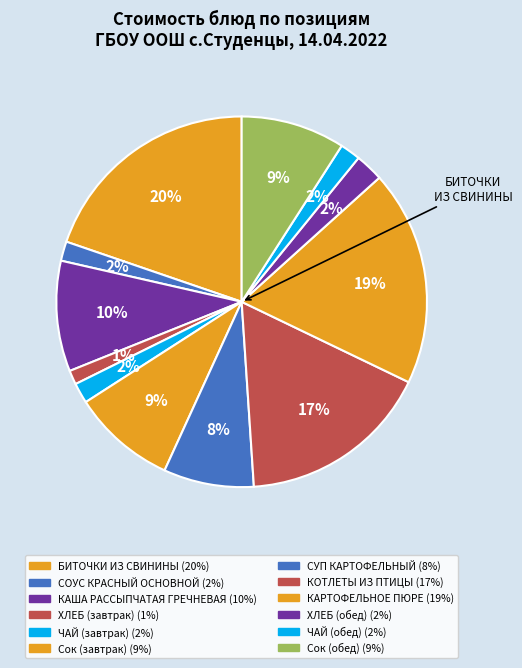

Which category has the biggest portion of the pie?

БИТОЧКИ ИЗ СВИНИНЫ